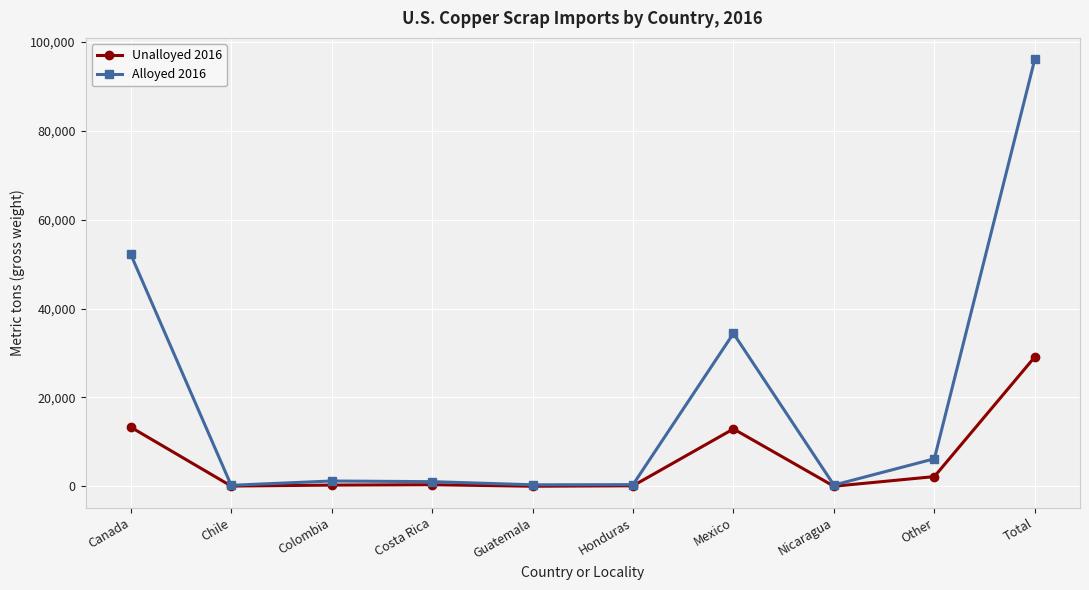

The value of Alloyed 2016 at Total is 170433. True or false?

False